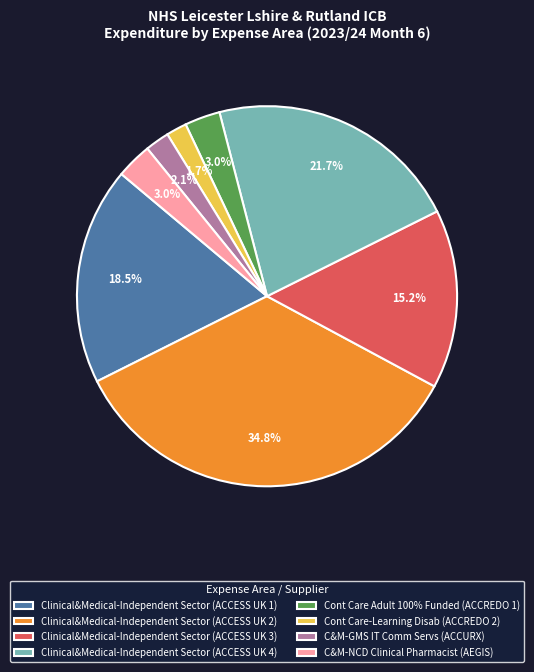

To the nearest percent, what is the difference between the largest and smallest slice percentages?

33%